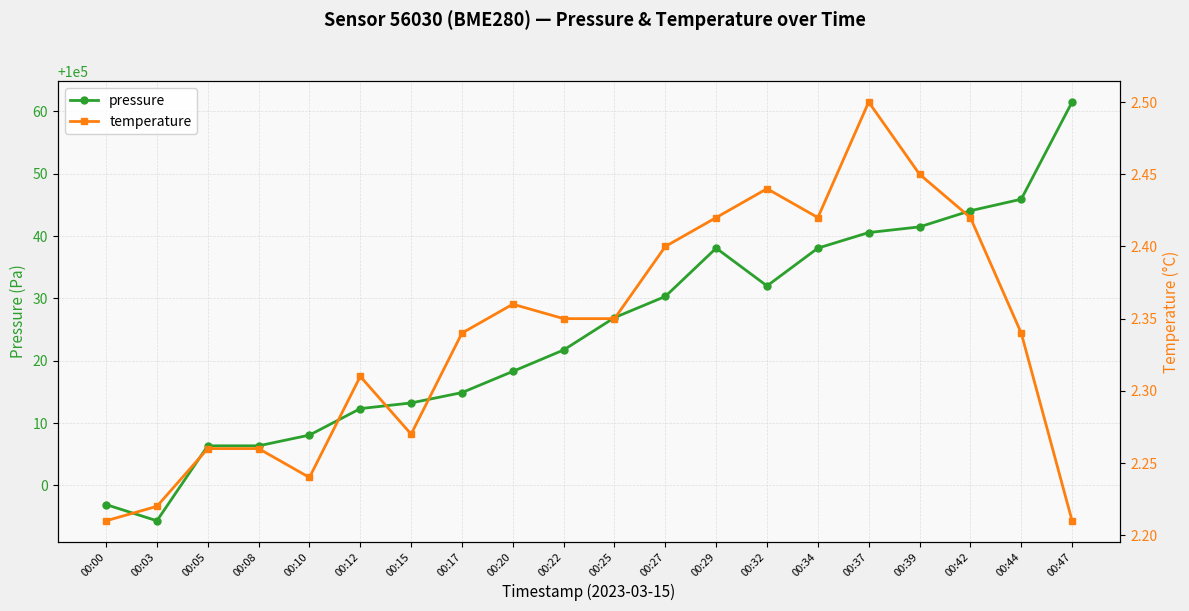

Does the chart display data point markers on the line(s)?

Yes